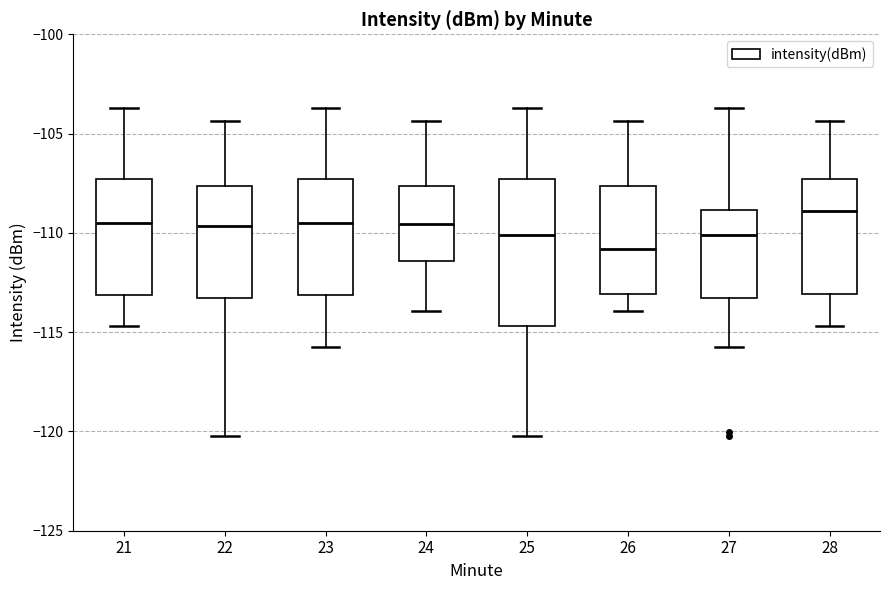

Reading left to right, transcribe this box plot: for each box, give where its median line is, the range the box spans, and where its two whiskers end, as read against the y-axis. The values are not printed on the chart, so give them approximately, as read against the axis.

21: median -109.5, box -113.0 to -107.5, whiskers -114.5 to -103.5
22: median -109.5, box -113.5 to -107.5, whiskers -120.0 to -104.5
23: median -109.5, box -113.0 to -107.5, whiskers -116.0 to -103.5
24: median -109.5, box -111.5 to -107.5, whiskers -114.0 to -104.5
25: median -110.0, box -114.5 to -107.5, whiskers -120.0 to -103.5
26: median -111.0, box -113.0 to -107.5, whiskers -114.0 to -104.5
27: median -110.0, box -113.5 to -109.0, whiskers -116.0 to -103.5
28: median -109.0, box -113.0 to -107.5, whiskers -114.5 to -104.5